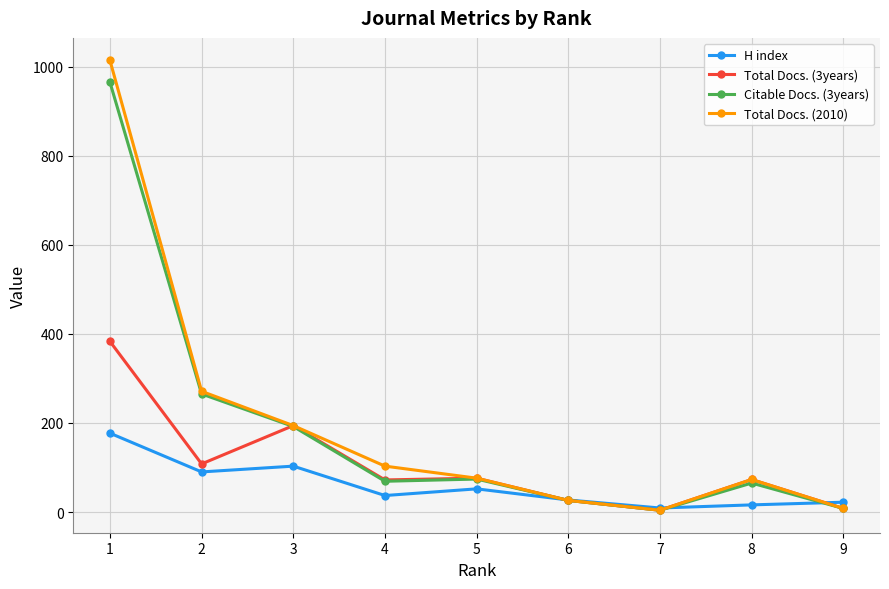

List the series in order of their peak value, lowest first.

H index, Total Docs. (3years), Citable Docs. (3years), Total Docs. (2010)